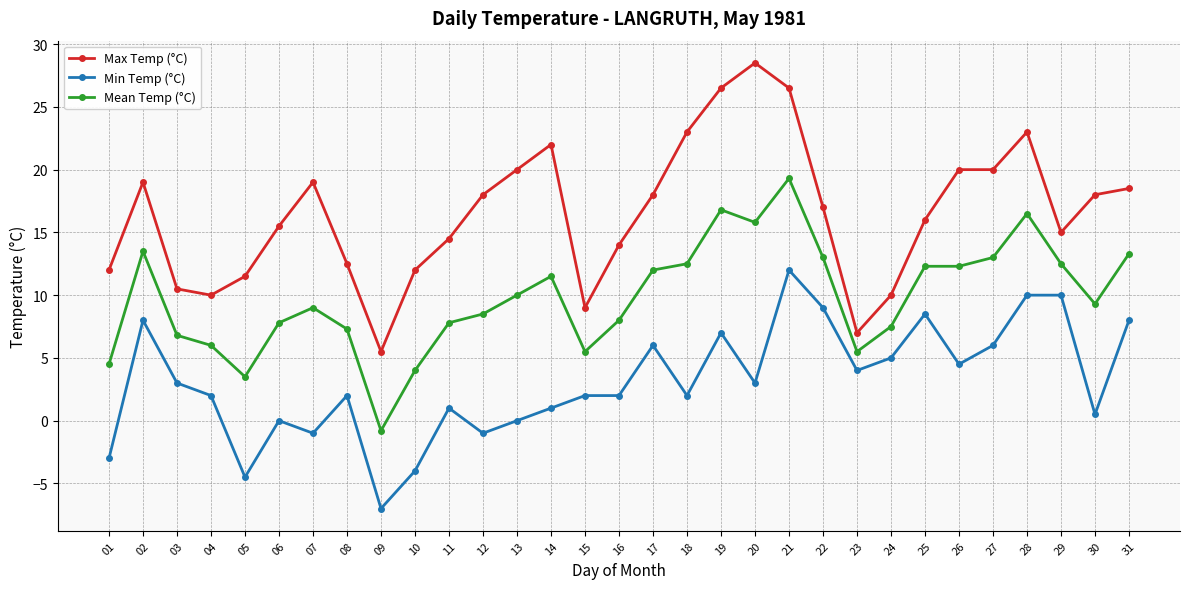

True or false: Min Temp (°C) and Max Temp (°C) cross at least once.

False